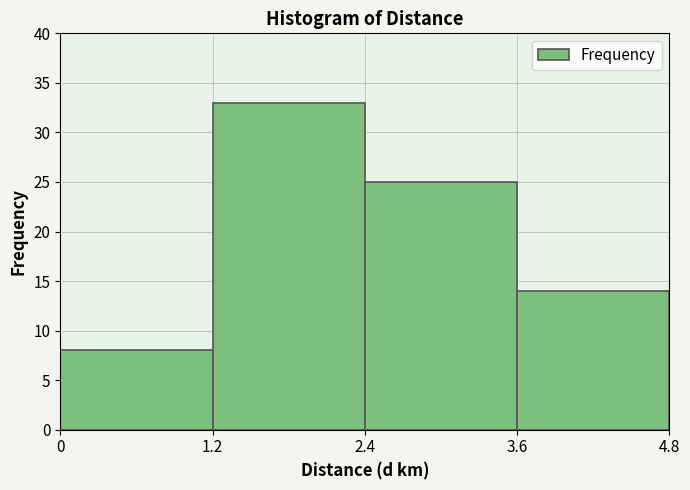

Over which range of the x-axis is the bar tallest?

1.2 to 2.4